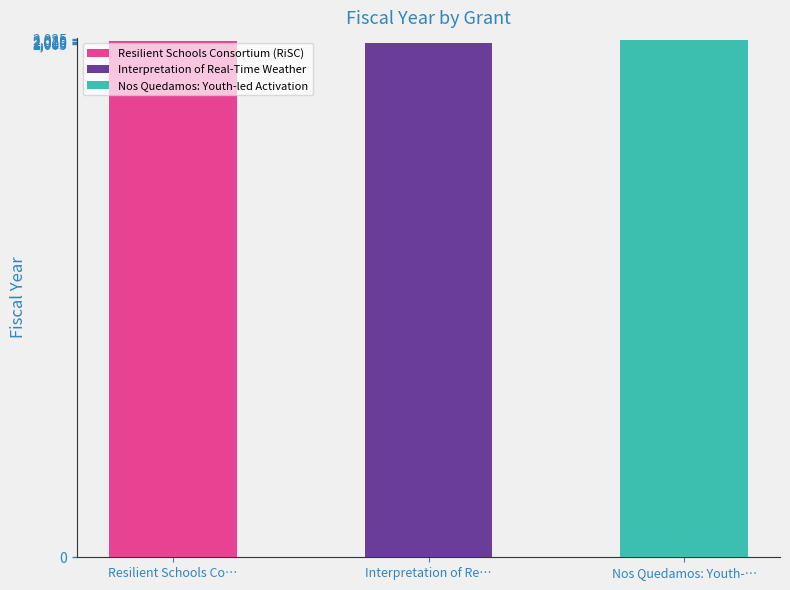

At which label is the value closest to 2016?

Resilient Schools Consortium (RiSC)